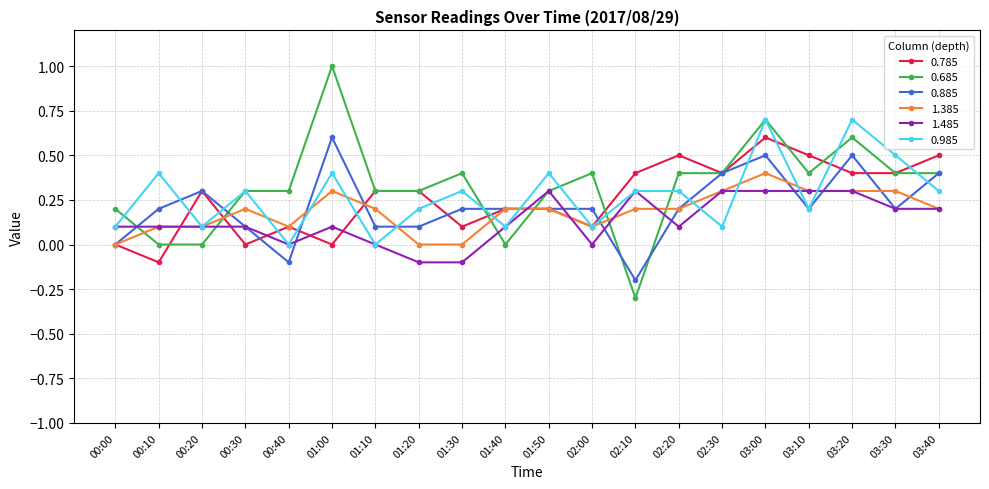

Which category has the lowest value across all series?

02:10